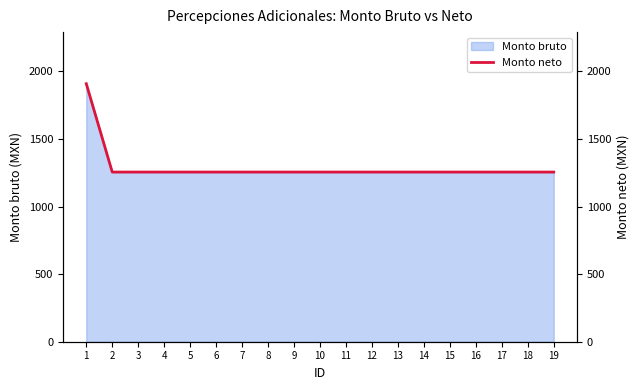

List the labels in order of value, smallest first.

2, 3, 4, 5, 6, 7, 8, 9, 10, 11, 12, 13, 14, 15, 16, 17, 18, 19, 1